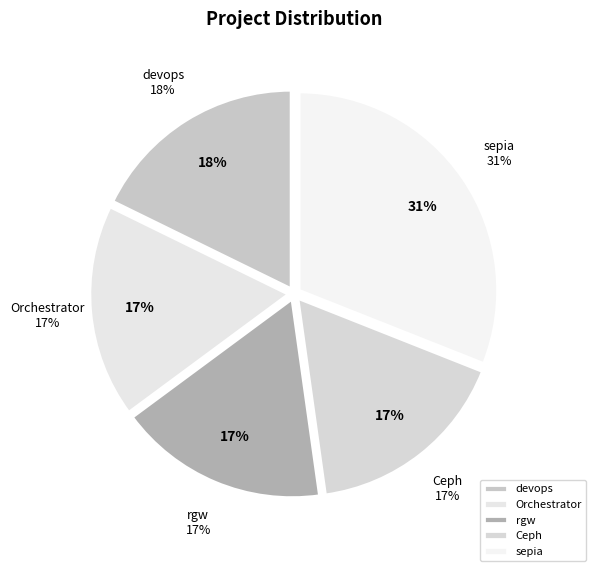

Is Orchestrator the majority of the pie?

No